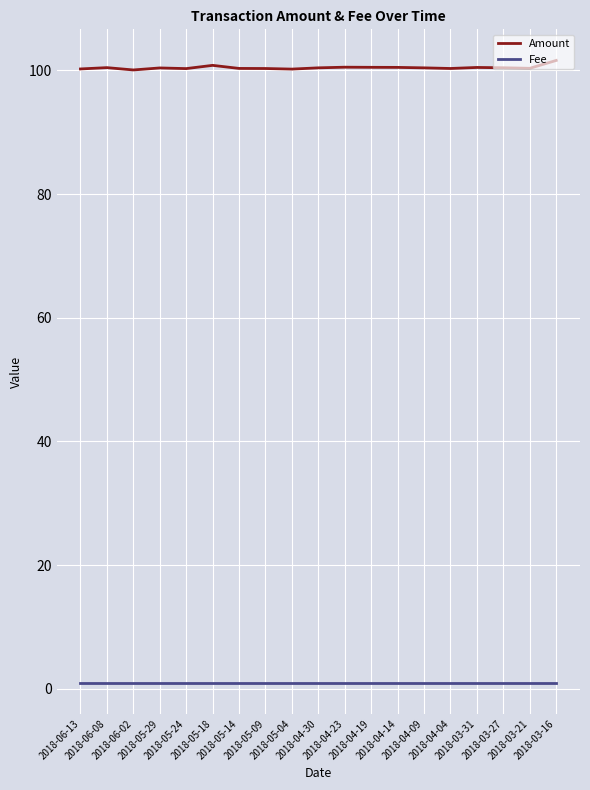

How many lines are shown in the chart?

2